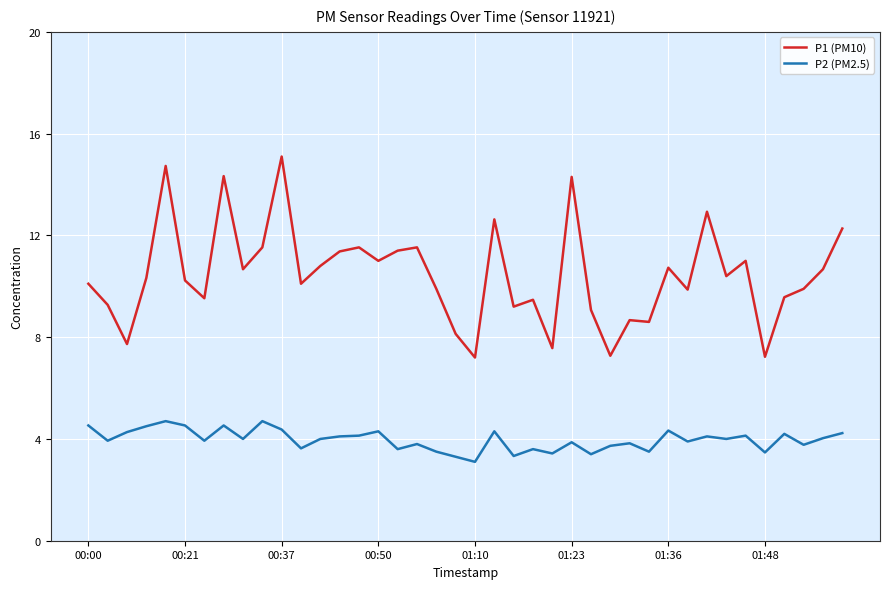

Which series has the largest range (max minus min)?

P1 (PM10)